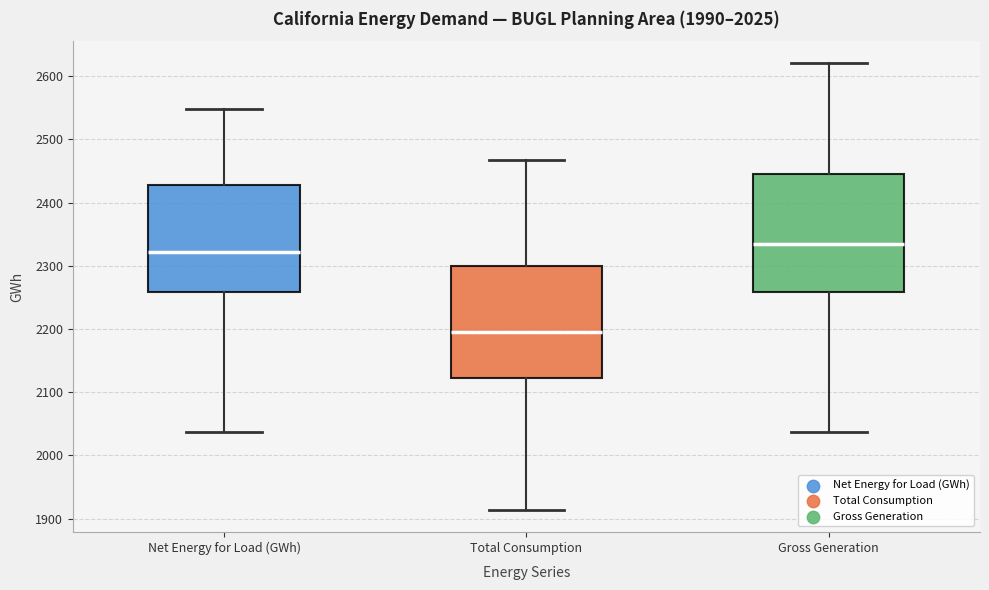

Which box's median line is the lowest?

Total Consumption